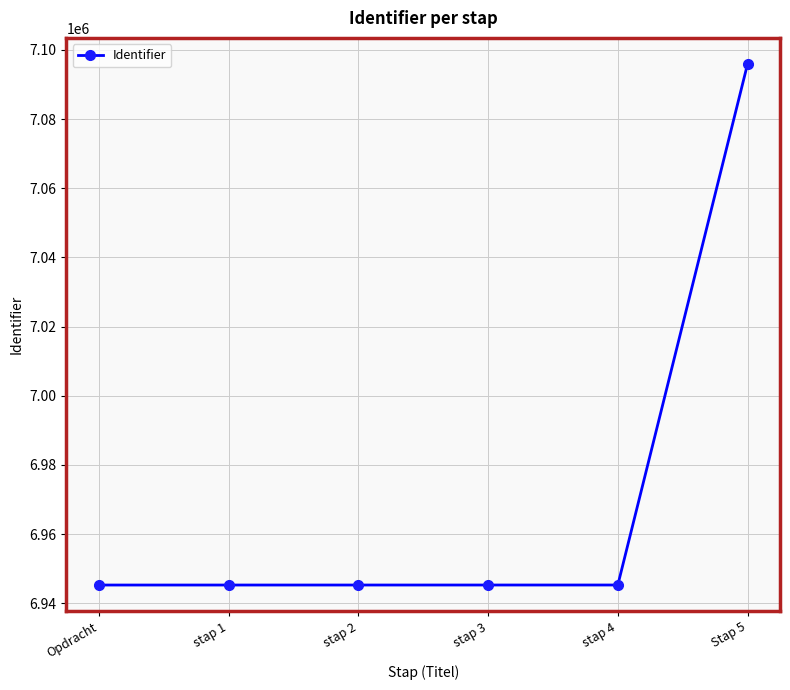

How many lines are shown in the chart?

1